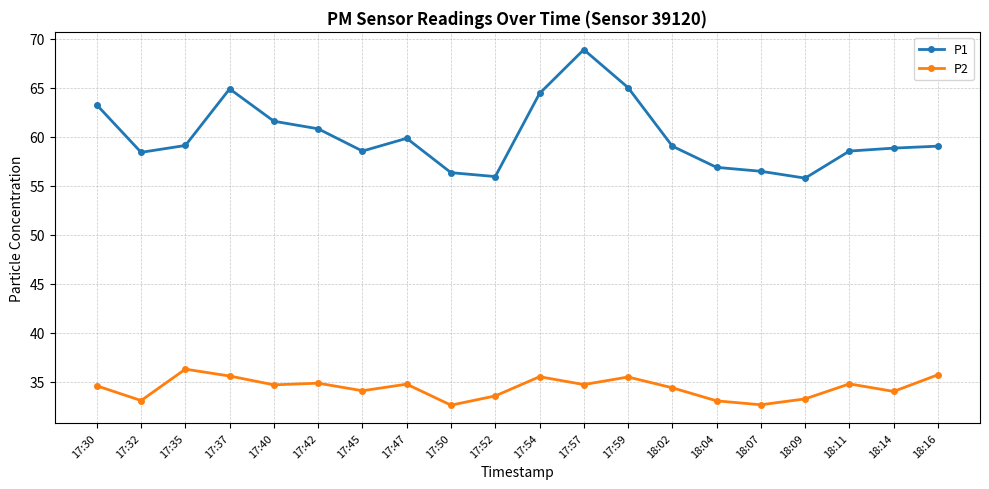

What is the minimum value for P2?

32.6